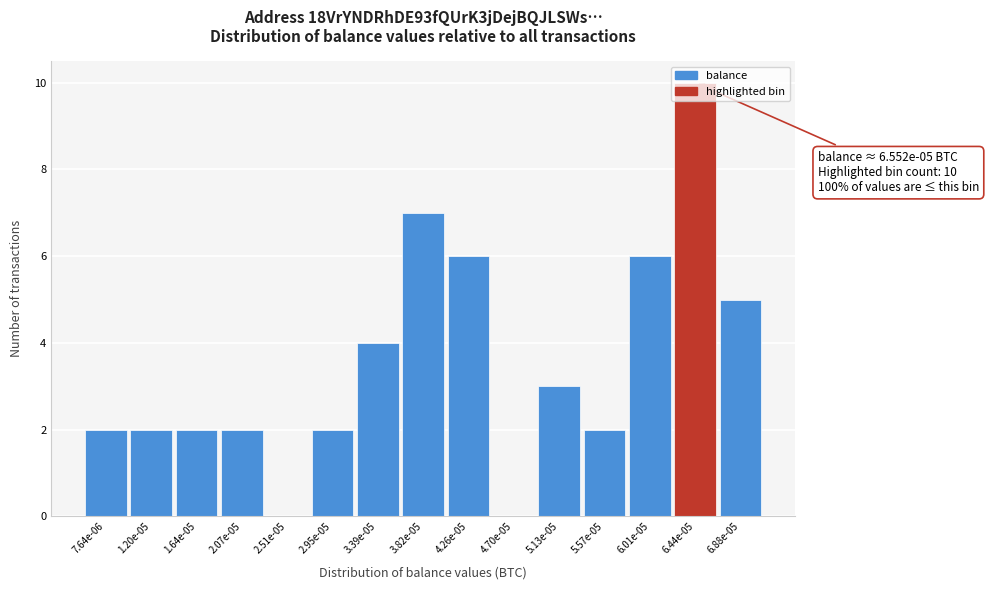

What is the greatest value displayed?

10